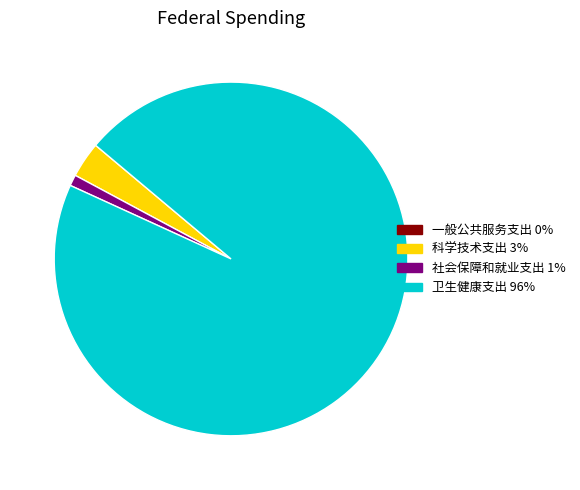

Combined, do 社会保障和就业支出 and 科学技术支出 account for over 50%?

No